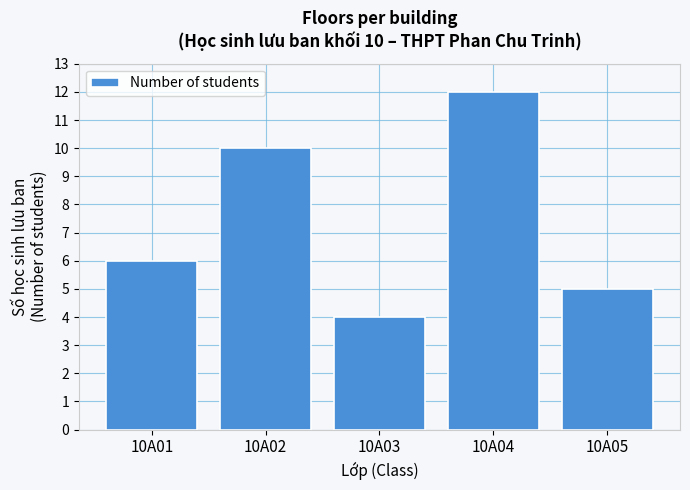

Reading right to left, what are all the values shown in this chart?

10A05=5	10A04=12	10A03=4	10A02=10	10A01=6